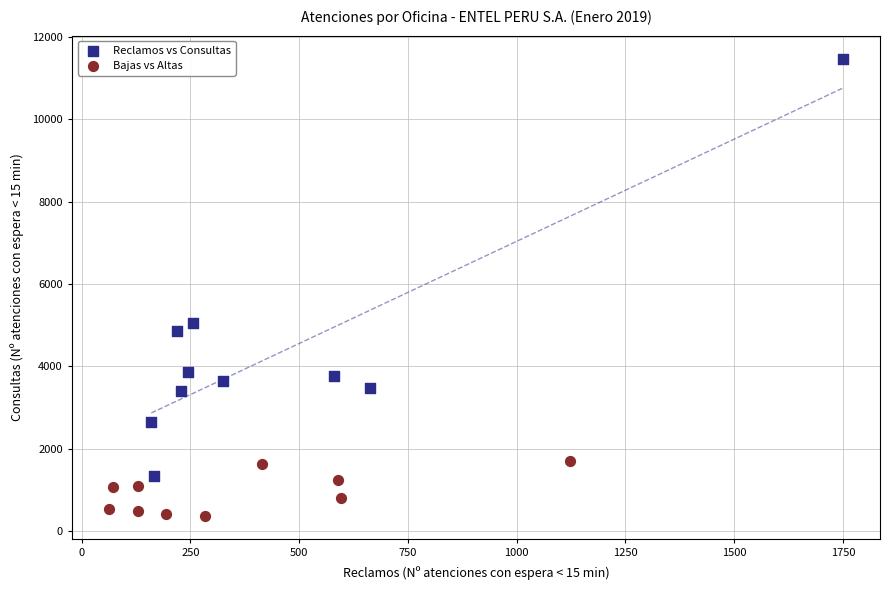

Which series has the largest Y range (max minus min)?

Reclamos vs Consultas